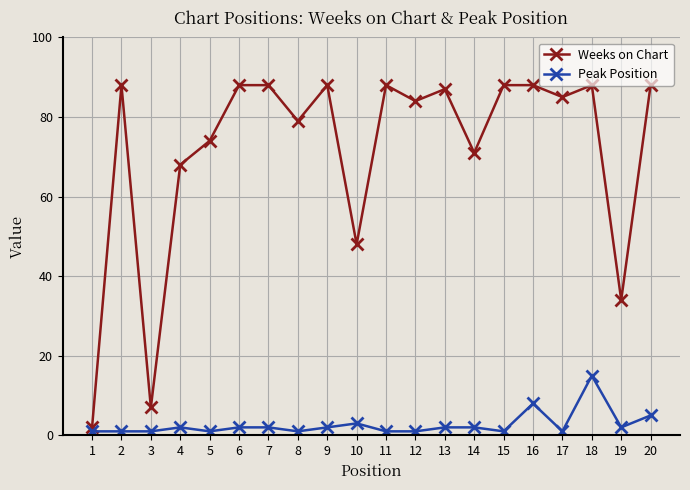

Rank the series at 2 from lowest to highest value.

Peak Position, Weeks on Chart